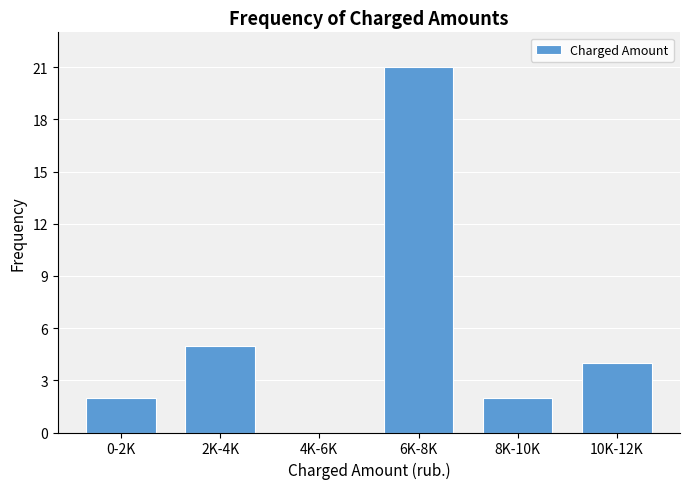

Reading left to right, extract all data points from this chart.

0-2K=2	2K-4K=5	4K-6K=0	6K-8K=21	8K-10K=2	10K-12K=4